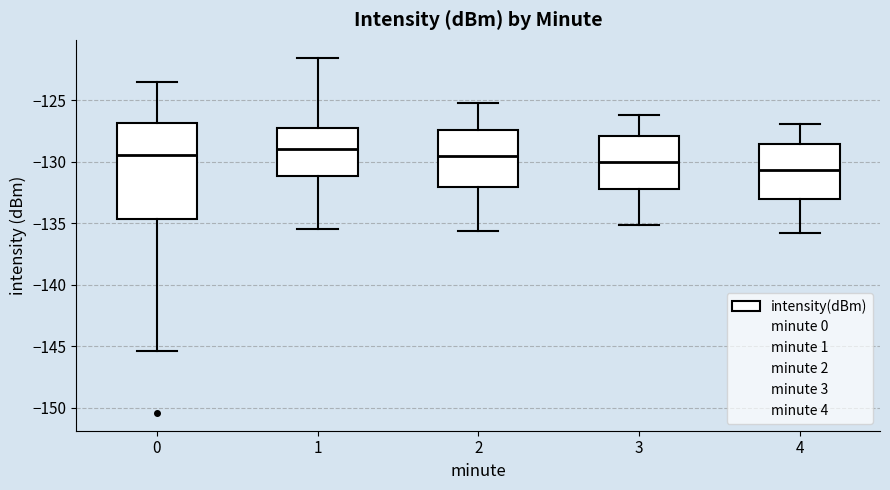

Reading left to right, transcribe this box plot: for each box, give where its median line is, the range the box spans, and where its two whiskers end, as read against the y-axis. The values are not printed on the chart, so give them approximately, as read against the axis.

0: median -129.5, box -134.5 to -127.0, whiskers -145.5 to -123.5
1: median -129.0, box -131.0 to -127.5, whiskers -135.5 to -121.5
2: median -129.5, box -132.0 to -127.5, whiskers -135.5 to -125.0
3: median -130.0, box -132.0 to -128.0, whiskers -135.0 to -126.0
4: median -130.5, box -133.0 to -128.5, whiskers -136.0 to -127.0